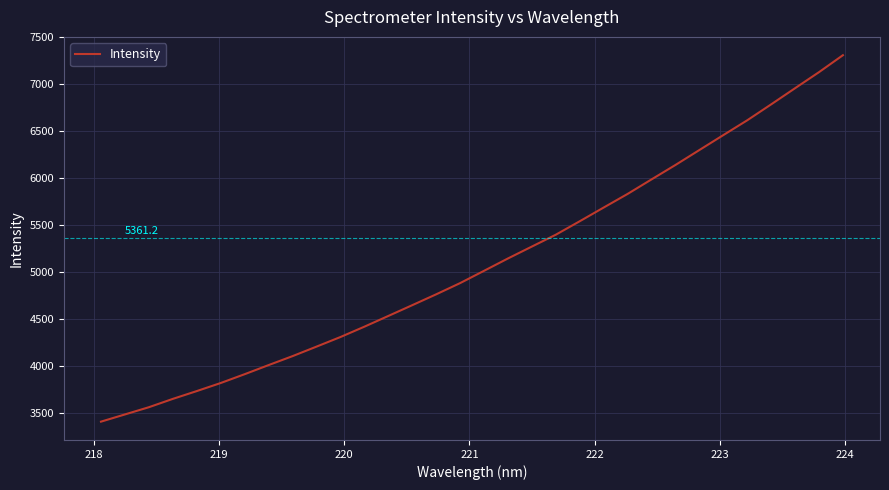

What is the difference between the maximum and minimum values?

3898.4